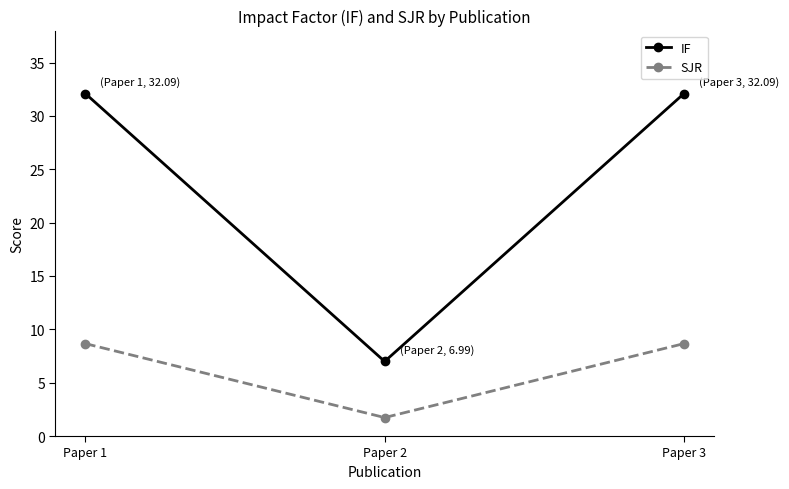

Which series has the largest total across all categories?

IF